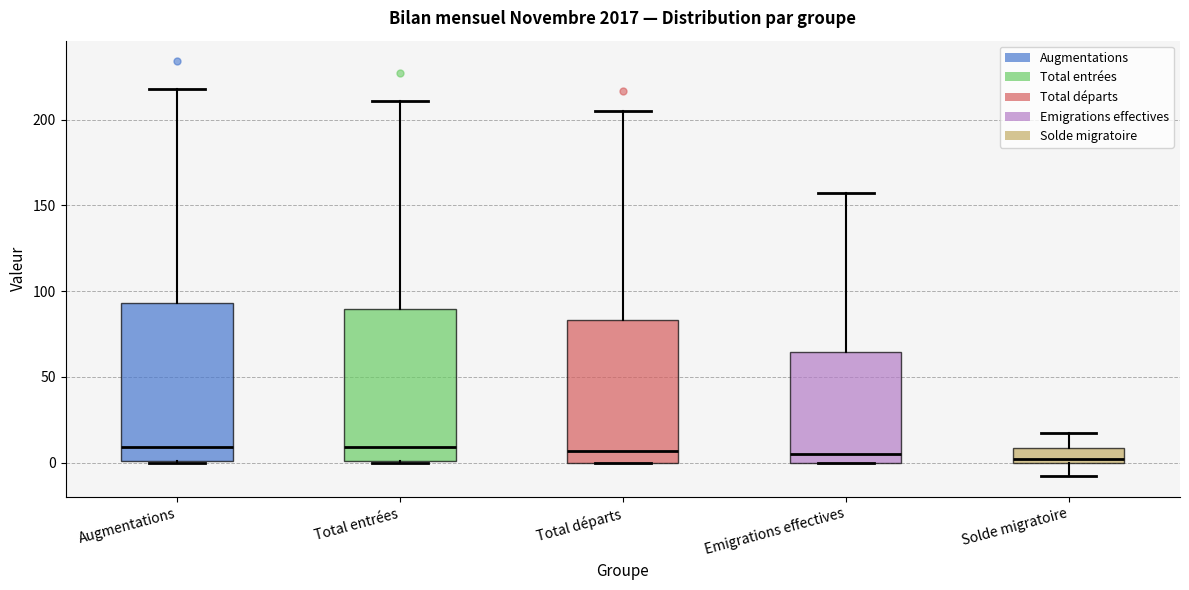

Reading left to right, transcribe this box plot: for each box, give where its median line is, the range the box spans, and where its two whiskers end, as read against the y-axis. The values are not printed on the chart, so give them approximately, as read against the axis.

Augmentations: median 10, box 0 to 95, whiskers 0 to 220
Total entrées: median 10, box 0 to 90, whiskers 0 to 210
Total départs: median 5, box 0 to 85, whiskers 0 to 205
Emigrations effectives: median 5, box 0 to 65, whiskers 0 to 155
Solde migratoire: median 0 (just above the box's lower edge), box 0 to 10, whiskers -10 to 15